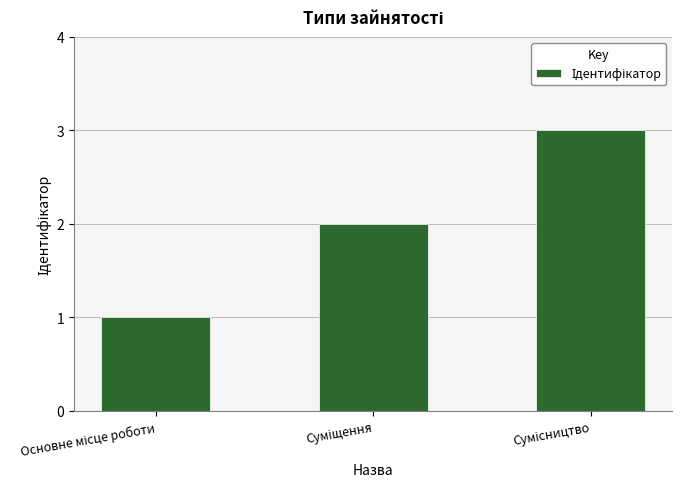

What is the value of the 3rd bar from the left?

3